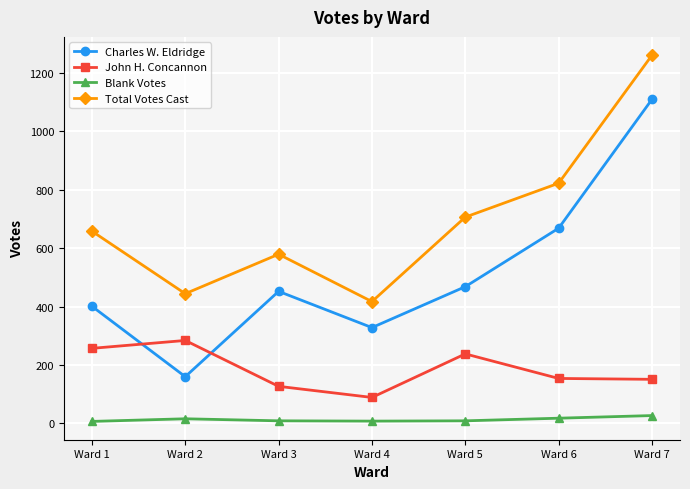

What is the greatest value displayed?

1260